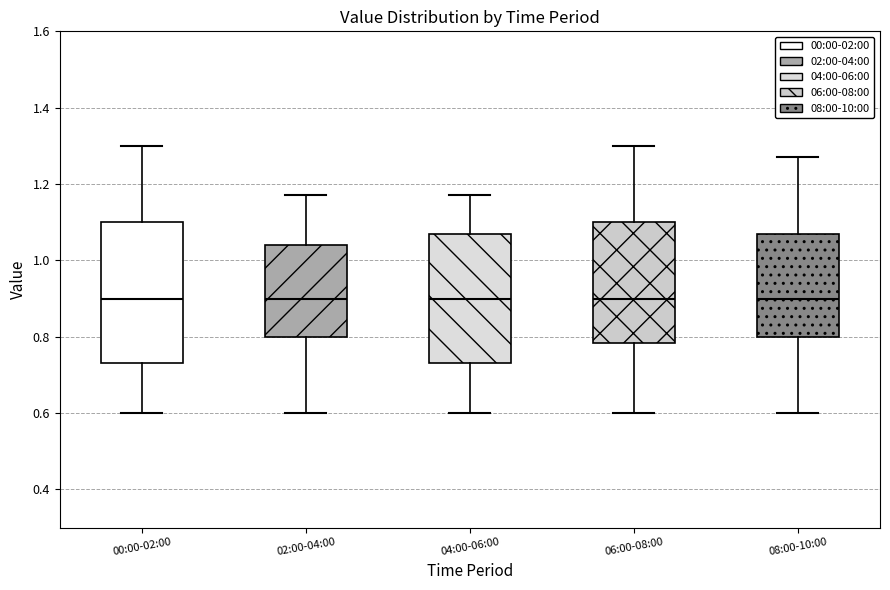

Comparing the boxes themselves (not the whiskers), which one is the tallest?

00:00-02:00